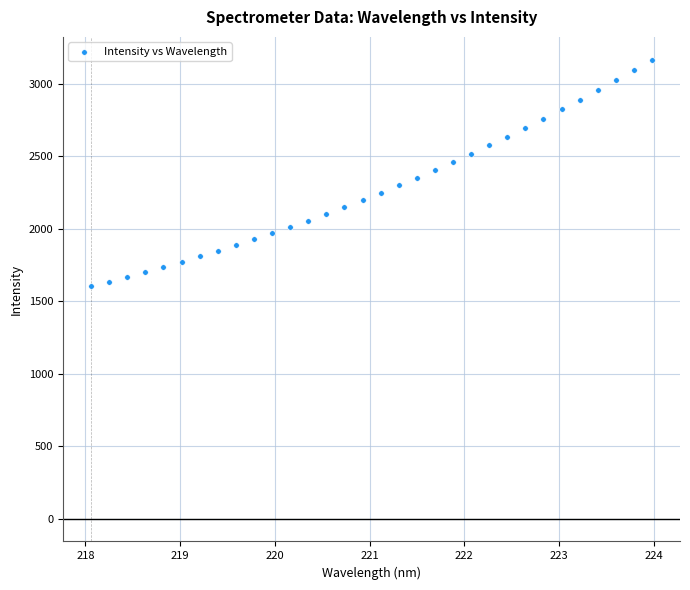

What is the range of X values (max minus min)?

5.9